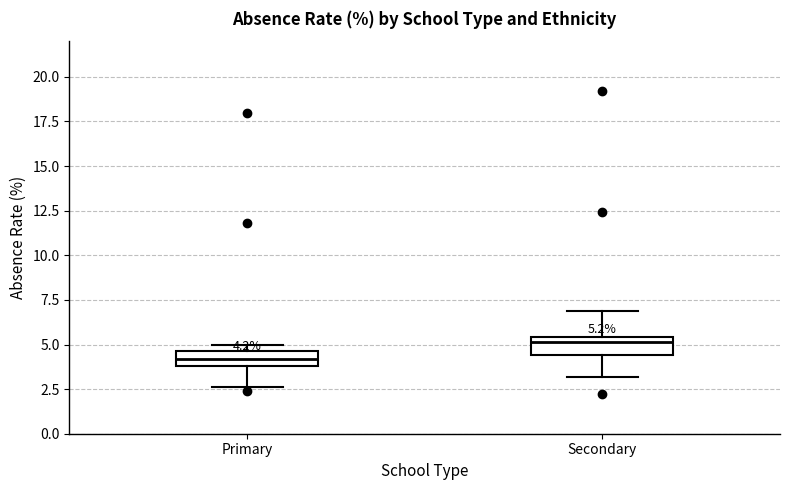

Which box's median line is the lowest?

Primary